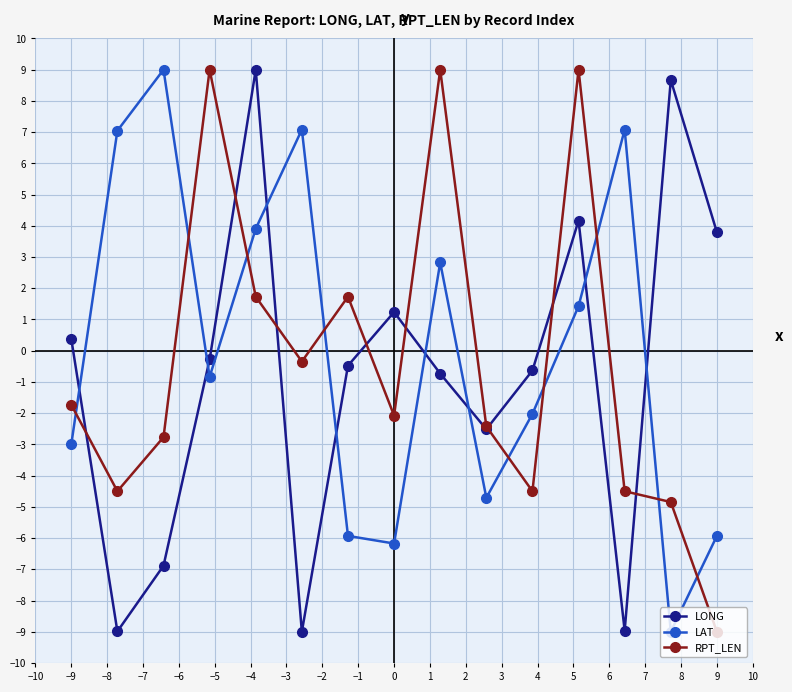

In LONG, how many points are higher than both neighbors (excluding endpoints)?

4